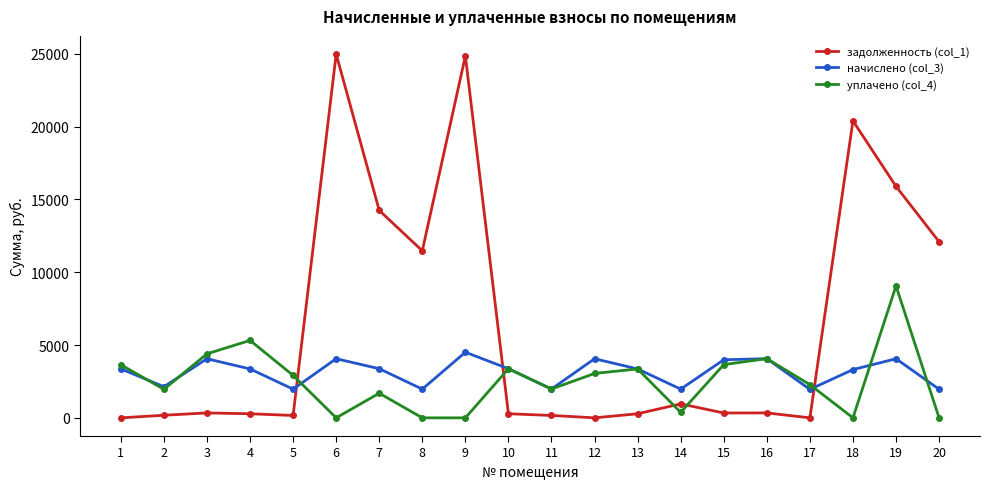

What is the value of the начислено (col_3) point at the 2nd from the left?

2137.0